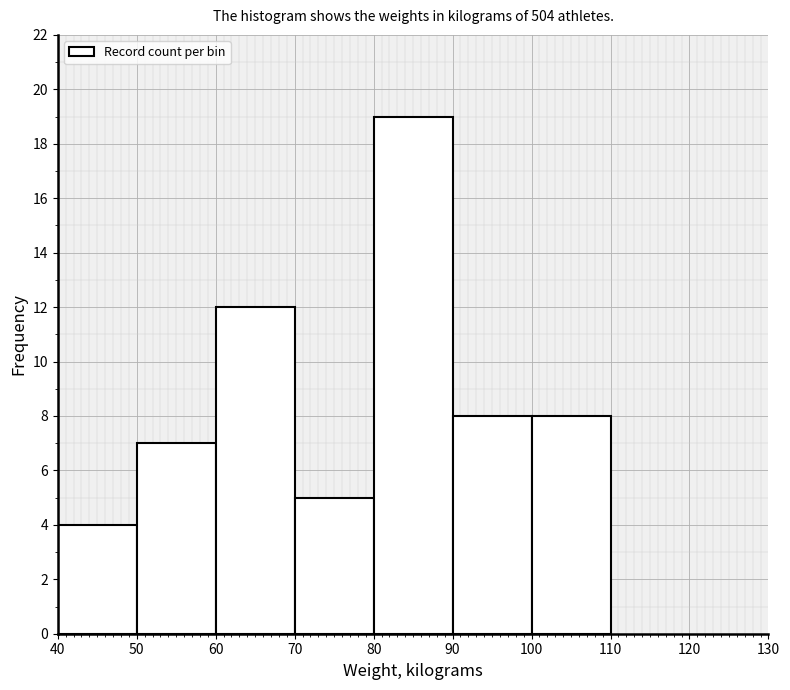

Reading left to right, list every bar in this chart as the range it spans on the x-axis followed by its height. The values are not printed on the chart, so give them approximately, as read against the axis.

40 to 50: 4
50 to 60: 7
60 to 70: 12
70 to 80: 5
80 to 90: 19
90 to 100: 8
100 to 110: 8